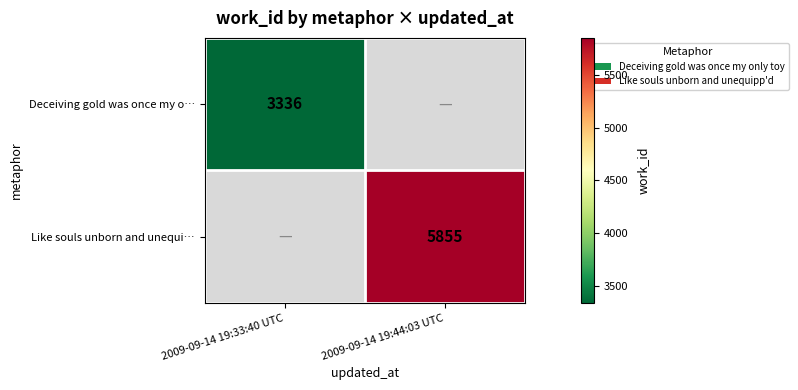

True or false: Deceiving gold was once my o… has a value of 5668.5 at 2009-09-14 19:33:40 UTC.

False